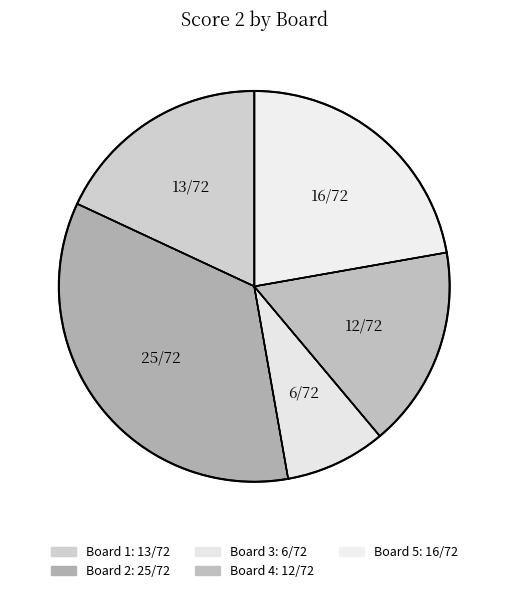

How many slices are in this pie chart?

5